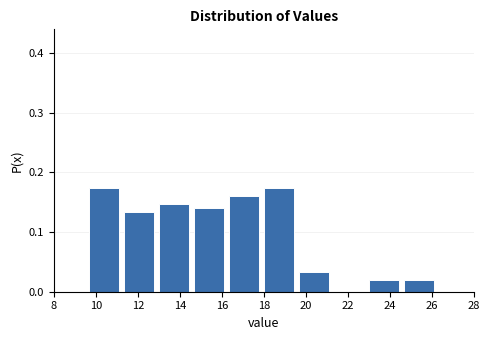

Reading left to right, list every bar in this chart as the range it spans on the x-axis followed by its height. Neither the bar edges nor the heights are printed on the chart, so give them approximately, as read against the axes.

8.0 to 9.6: 0
9.6 to 11.4: 0.17
11.4 to 13.0: 0.13
13.0 to 14.6: 0.15
14.6 to 16.4: 0.14
16.4 to 18.0: 0.16
18.0 to 19.6: 0.17
19.6 to 21.4: 0.03
21.4 to 23.0: 0
23.0 to 24.6: 0.02
24.6 to 26.4: 0.02
26.4 to 28.0: 0